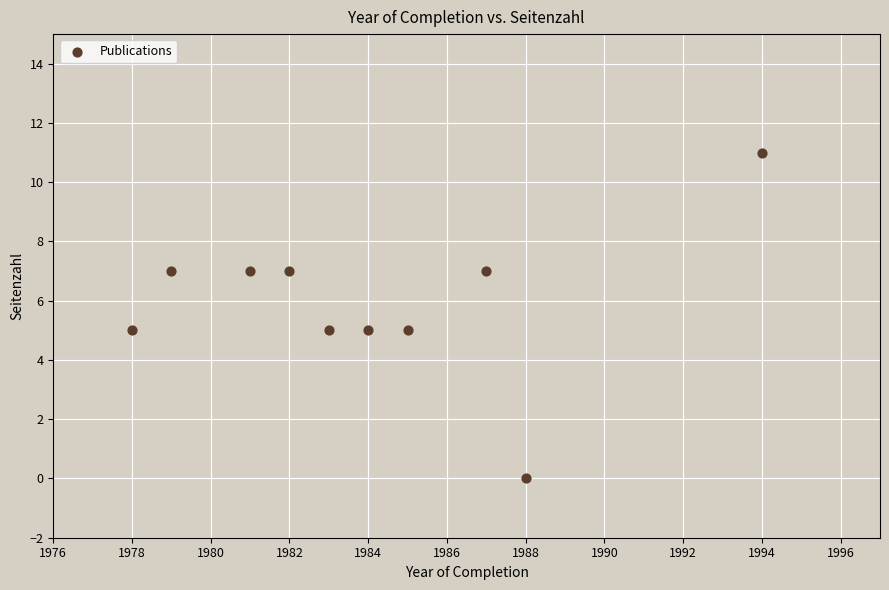

What is the range of X values (max minus min)?

16